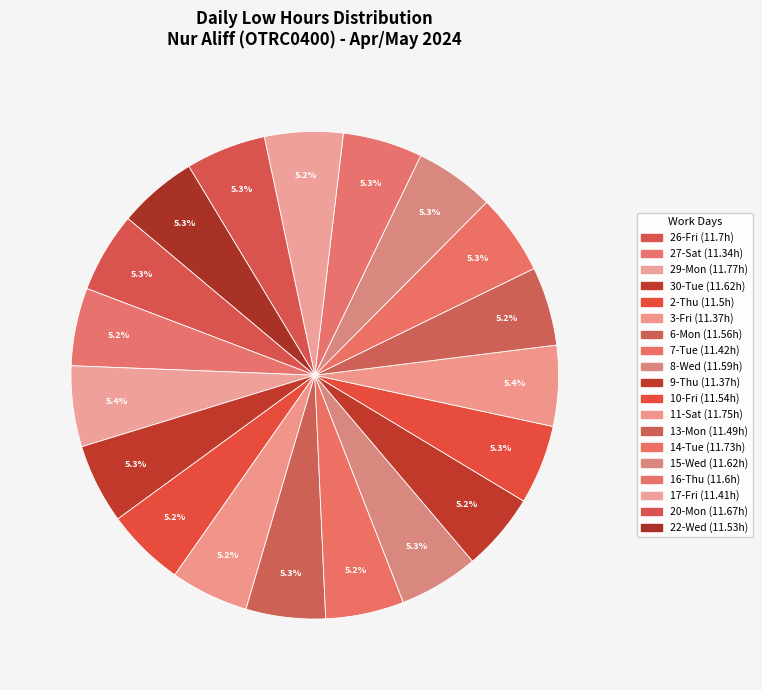

True or false: 26-Fri accounts for 5% of the total.

True